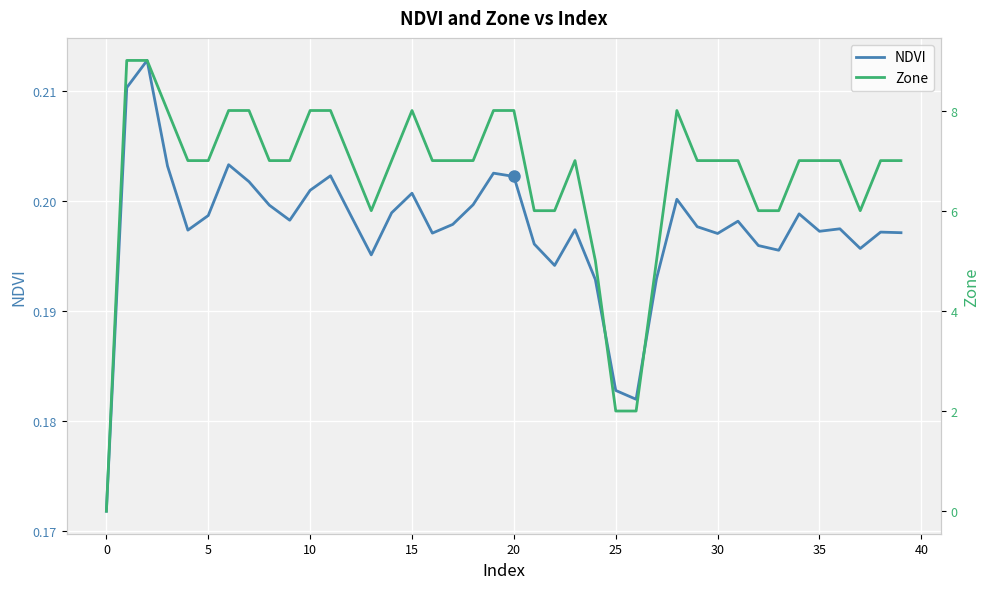

At 35, list the series in order from smallest to largest.

NDVI, Zone